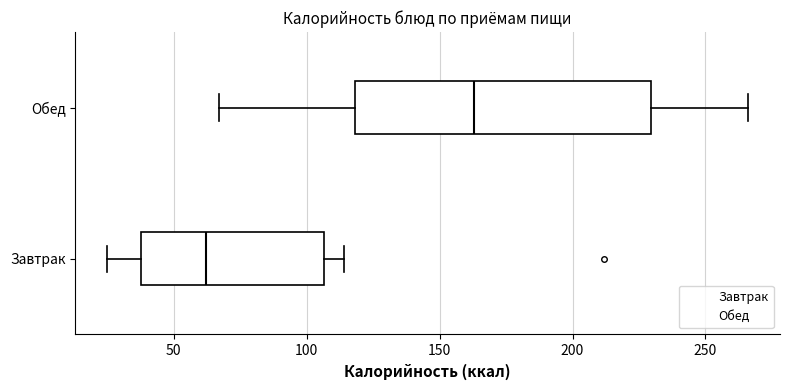

Which box's median line is the furthest to the left?

Завтрак